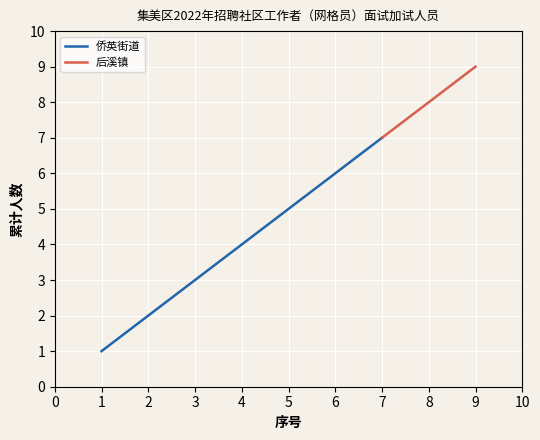

The chart shows a value of 6 at 6. True or false?

True